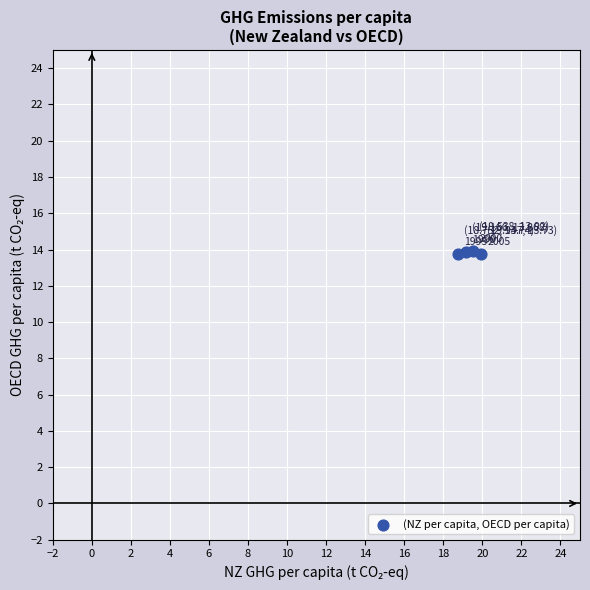

What is the average Y value?

13.8